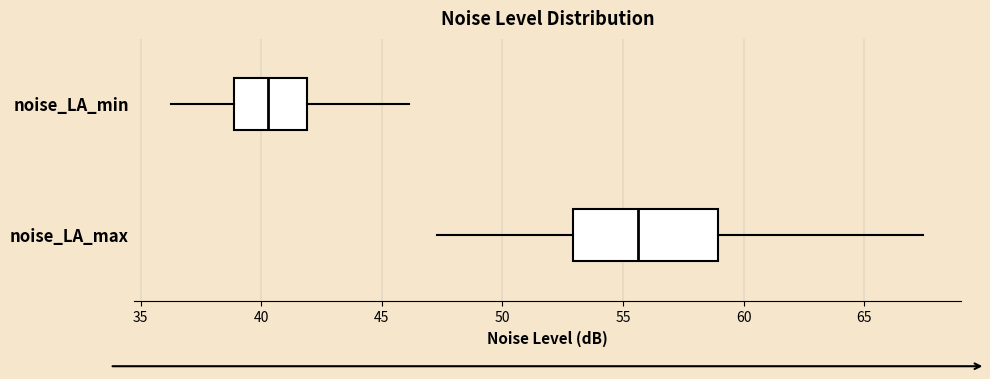

Reading bottom to top, transcribe this box plot: for each box, give where its median line is, the range the box spans, and where its two whiskers end, as read against the x-axis. The values are not printed on the chart, so give them approximately, as read against the axis.

noise_LA_max: median 55.5, box 53.0 to 59.0, whiskers 47.5 to 67.5
noise_LA_min: median 40.5, box 39.0 to 42.0, whiskers 36.5 to 46.0